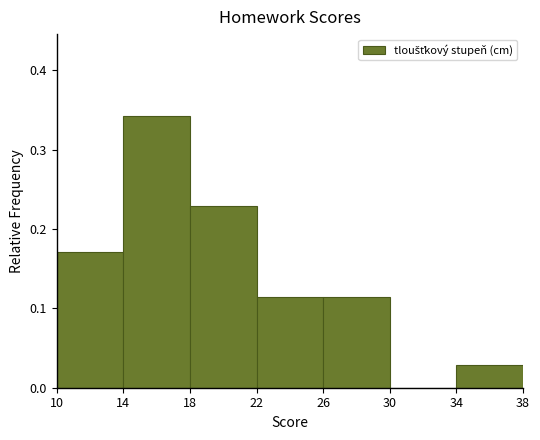

Which range on the x-axis has the tallest bar?

14 to 18